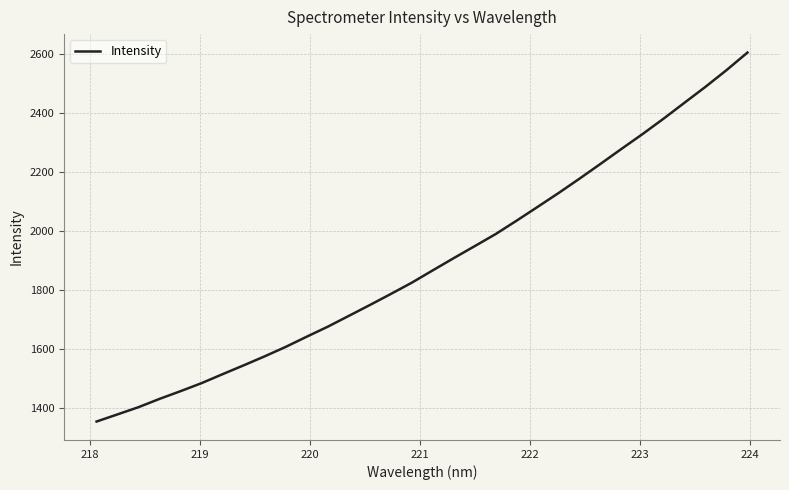

Reading left to right, list all the values displayed in this chart.

1354.2	1378.5	1403.0	1431.1	1457.2	1484.4	1514.8	1544.6	1575.1	1607.1	1641.7	1675.4	1712.0	1748.8	1786.3	1824.5	1866.3	1907.8	1948.5	1989.5	2035.0	2081.6	2128.6	2177.4	2227.5	2278.3	2328.3	2380.4	2434.5	2488.4	2544.8	2604.4